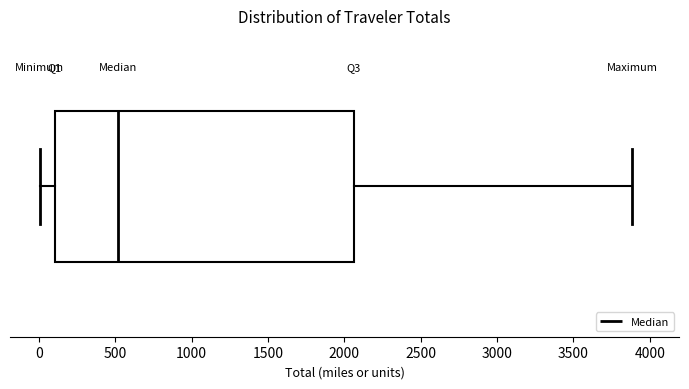

Transcribe this box plot: give where the median line is, the range the box spans, and where the two whiskers end, as read against the x-axis. The values are not printed on the chart, so give them approximately, as read against the axis.

median 500, box 100 to 2050, whiskers 0 to 3900